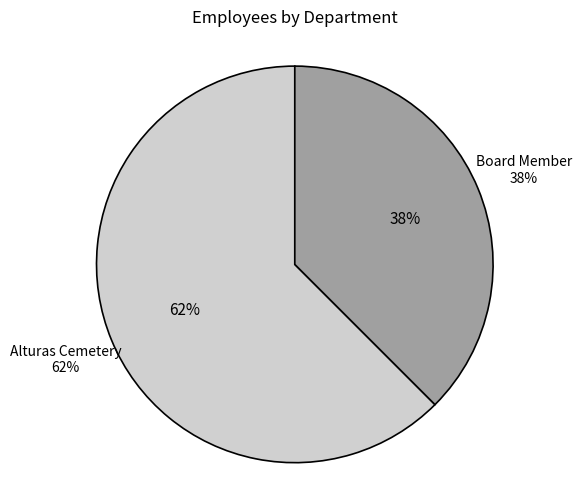

Does Alturas Cemetery account for over 50% of the chart?

Yes